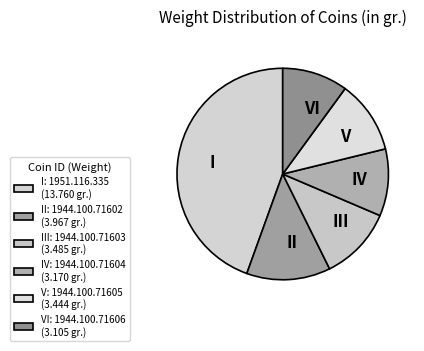

Is it true that III is 22% of the pie?

False